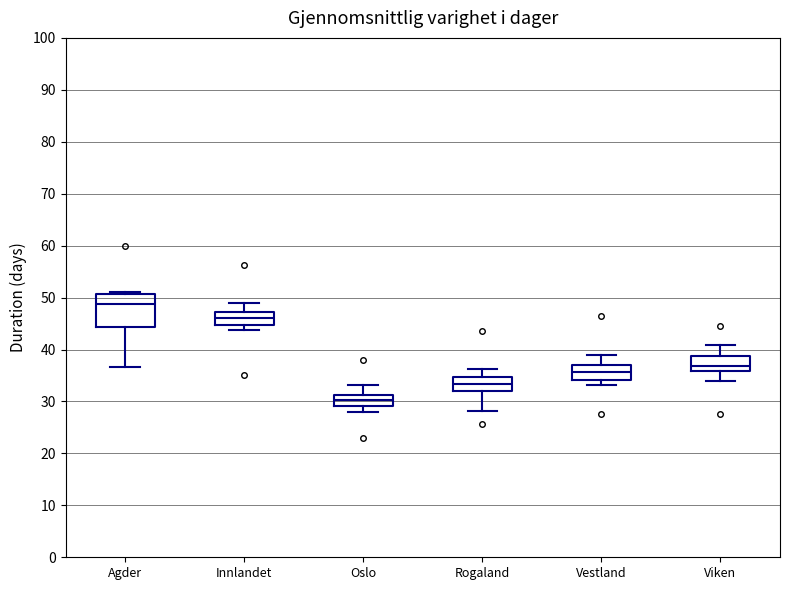

Which box is the tallest, from its lower edge to its upper edge?

Agder